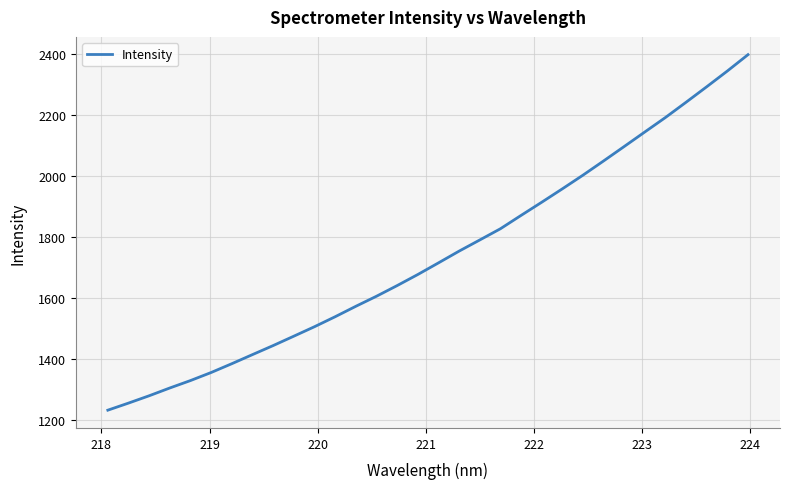

How many distinct data groups are displayed?

1